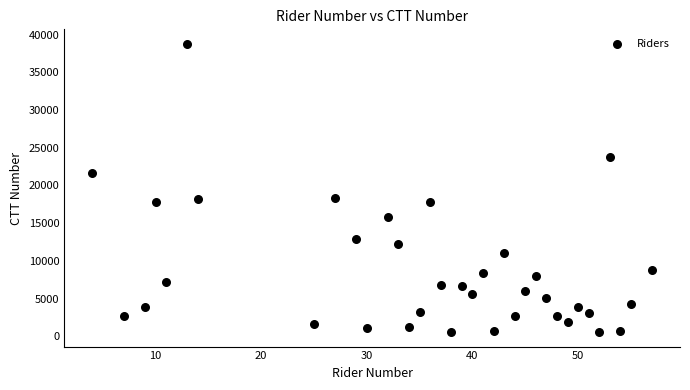

What is the range of Y values (max minus min)?

38236